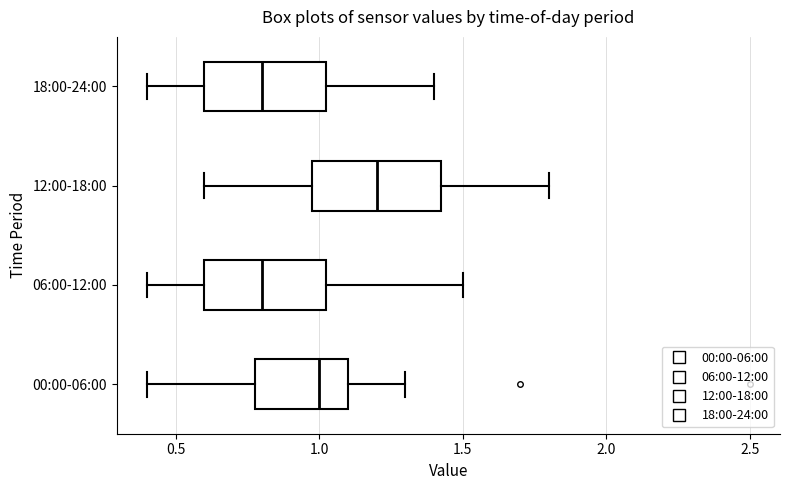

Where does the right whisker of the box for 12:00-18:00 end on the x-axis? The values are not printed on the chart, so give them approximately, as read against the axis.

1.80